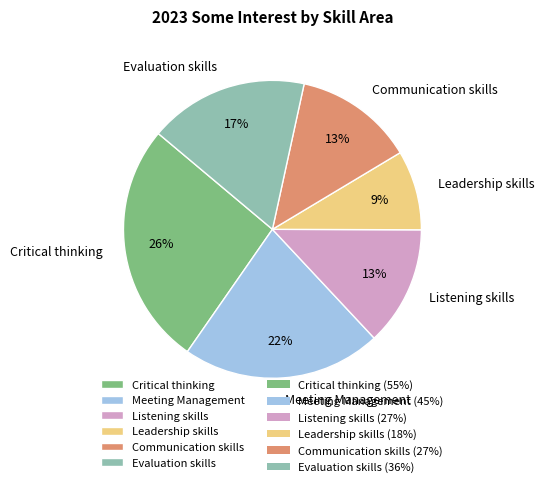

Combined, do Evaluation skills and Leadership skills account for over 50%?

No